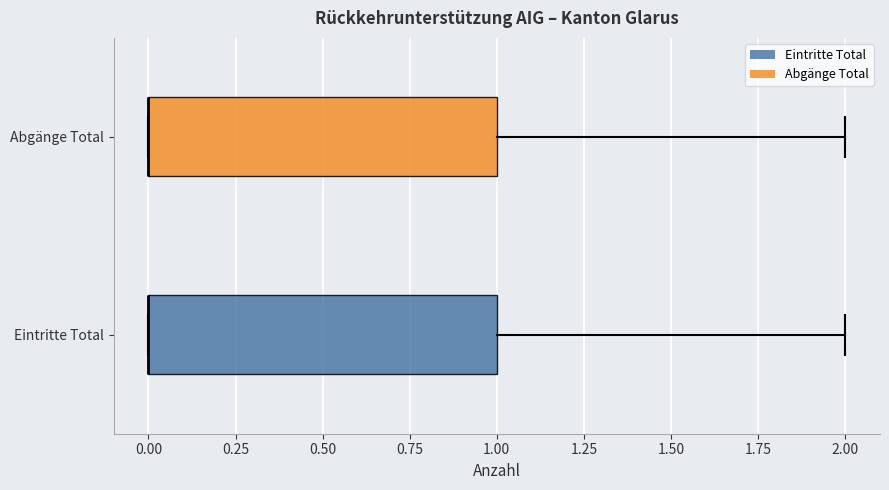

Where does the right whisker of the box for Eintritte Total end on the x-axis? The values are not printed on the chart, so give them approximately, as read against the axis.

2